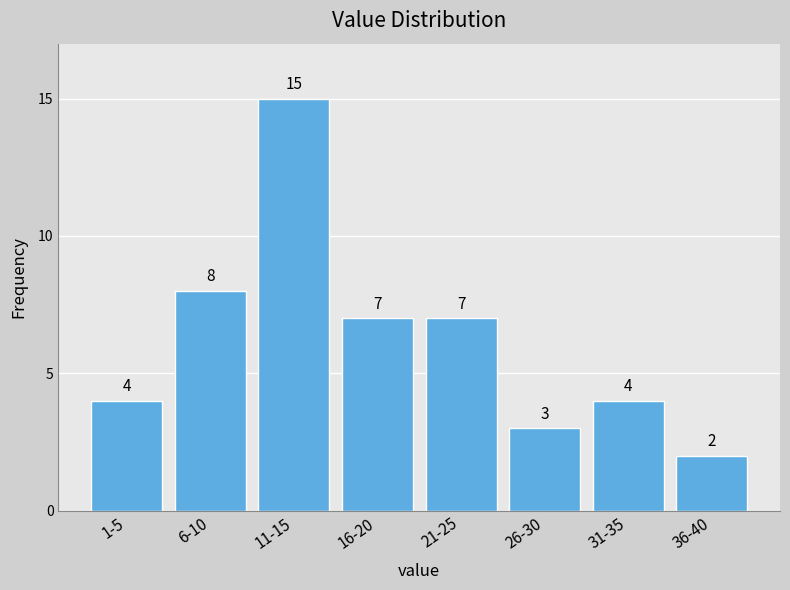

Reading right to left, extract all data points from this chart.

2	4	3	7	7	15	8	4